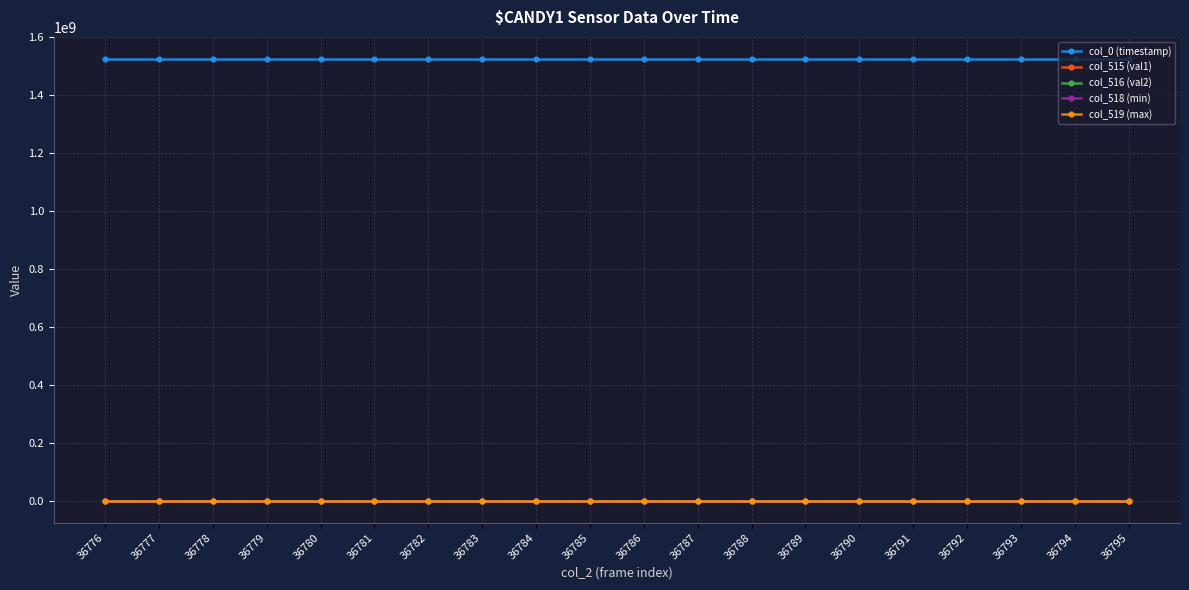

What is the sum of the col_518 (min) values at 36791 and 36783?

48990.0